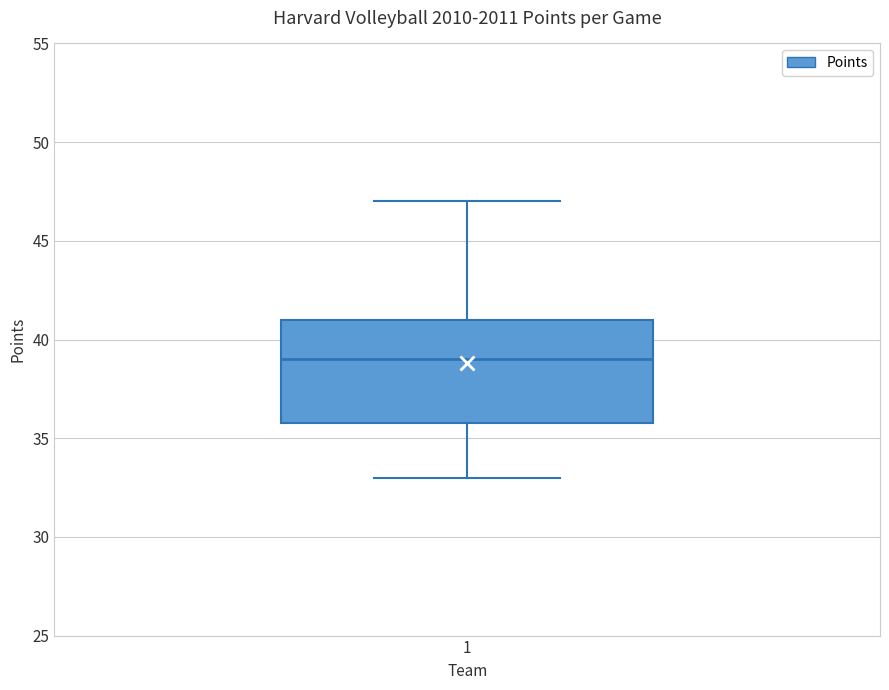

Where does the upper whisker of the box at x = 1 end on the y-axis? The values are not printed on the chart, so give them approximately, as read against the axis.

47